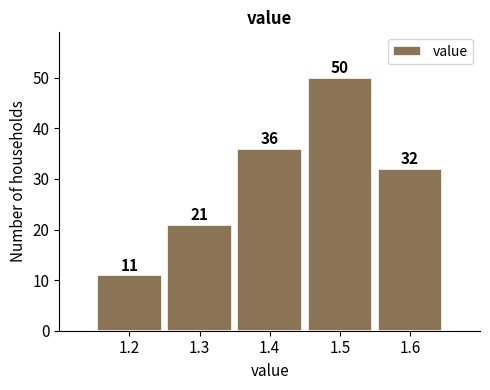

Reading left to right, transcribe all the data shown in this chart.

11	21	36	50	32